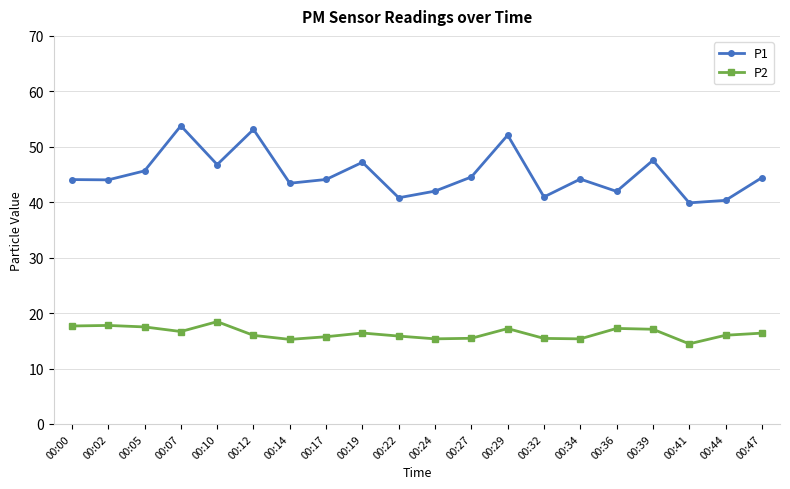

True or false: P2 and P1 cross at least once.

False